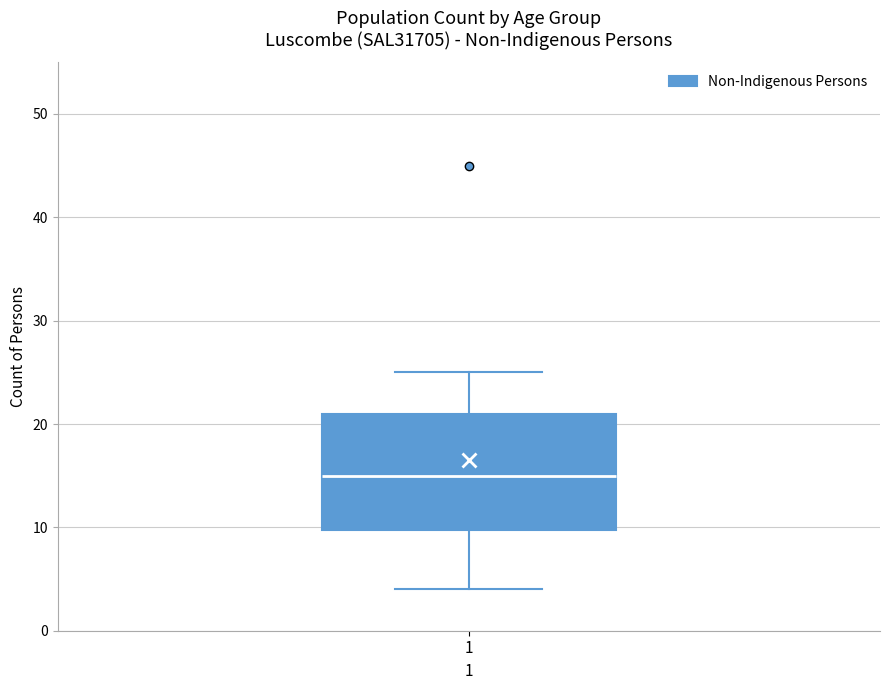

Transcribe this box plot: give where the median line is, the range the box spans, and where the two whiskers end, as read against the y-axis. The values are not printed on the chart, so give them approximately, as read against the axis.

median 15, box 10 to 21, whiskers 4 to 25